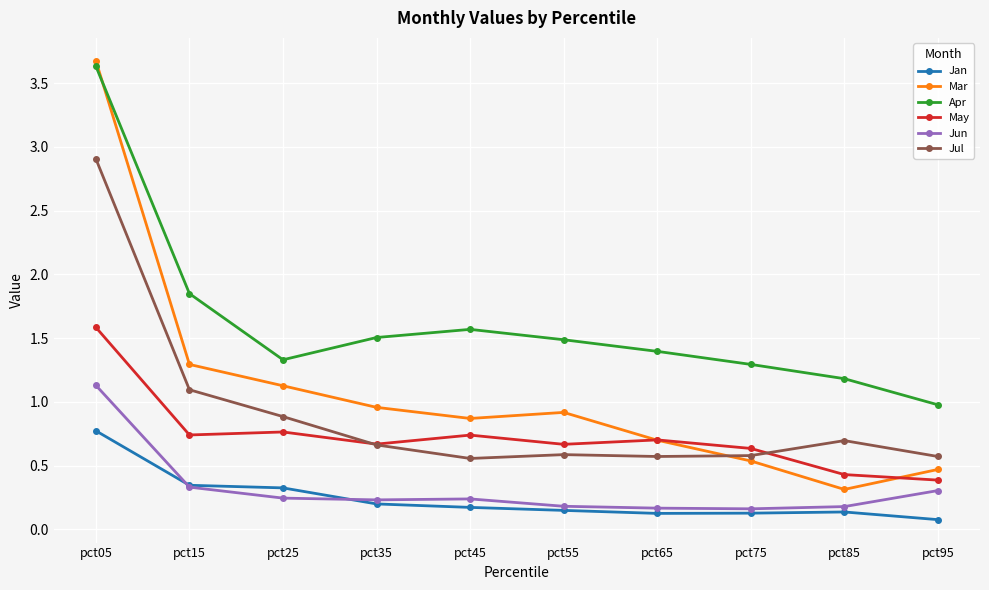

True or false: Apr has a value of 1.6 at pct95.

False